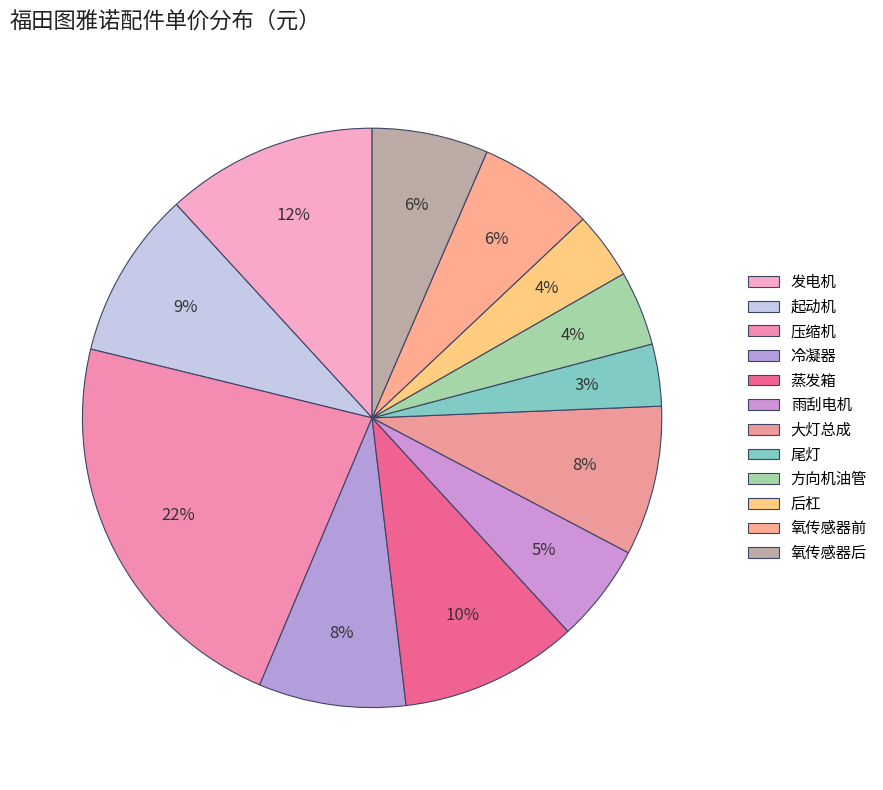

Combined, what portion of the pie is 起动机 and 氧传感器后?

15.9%